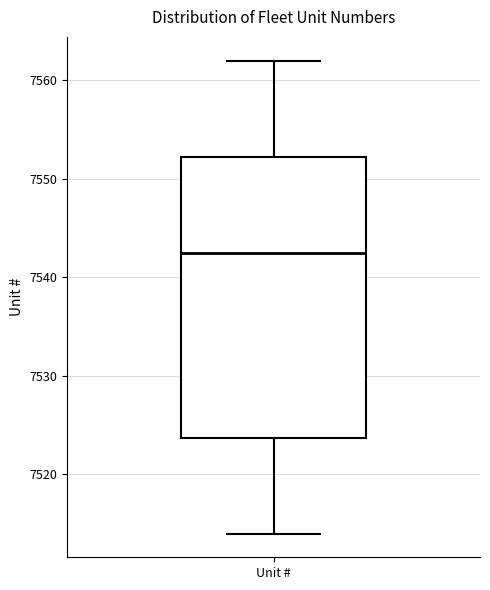

Where does the upper whisker of the box for Unit # end on the y-axis? The values are not printed on the chart, so give them approximately, as read against the axis.

7562